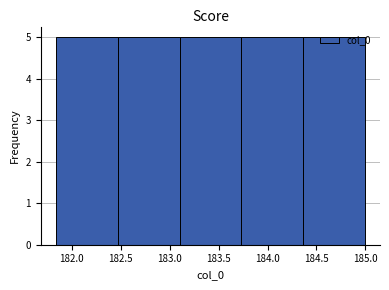

Reading left to right, transcribe this chart: for each bar, give the range it covers on the x-axis and its height. Neither the bar edges nor the heights are printed on the chart, so give them approximately, as read against the axes.

181.85 to 182.45: 5
182.45 to 183.10: 5
183.10 to 183.75: 5
183.75 to 184.35: 5
184.35 to 185.00: 5